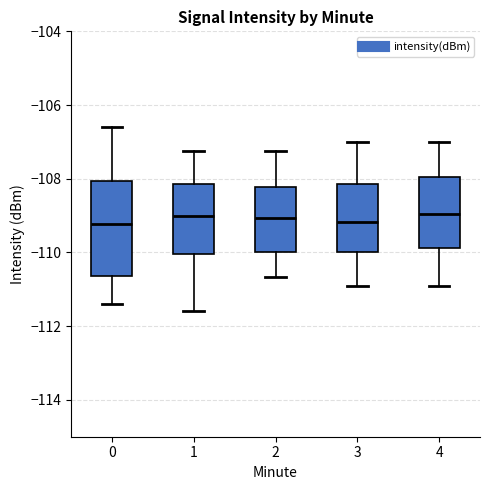

Reading left to right, read every box against the y-axis: the position of its median line, the range the box covers, and the ends of its whiskers. The values are not printed on the chart, so give them approximately, as read against the axis.

0: median -109.2, box -110.6 to -108.0, whiskers -111.4 to -106.6
1: median -109.0, box -110.0 to -108.2, whiskers -111.6 to -107.2
2: median -109.0, box -110.0 to -108.2, whiskers -110.6 to -107.2
3: median -109.2, box -110.0 to -108.2, whiskers -111.0 to -107.0
4: median -109.0, box -109.8 to -108.0, whiskers -111.0 to -107.0